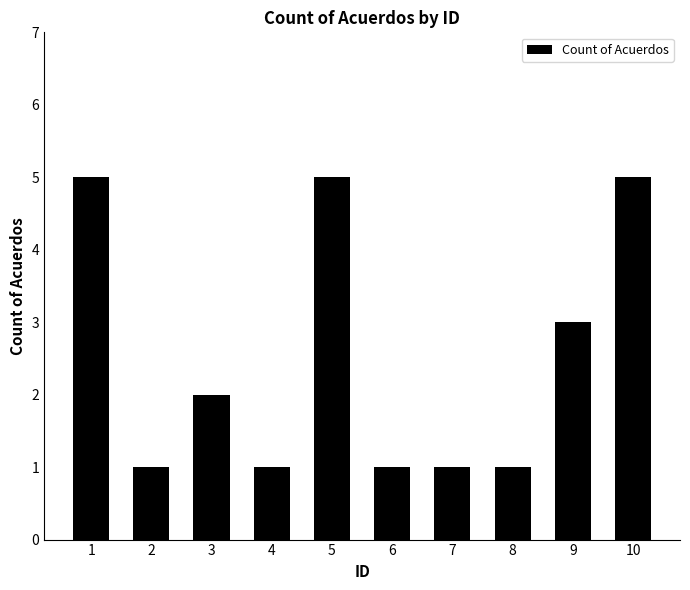

What is the greatest value displayed?

5